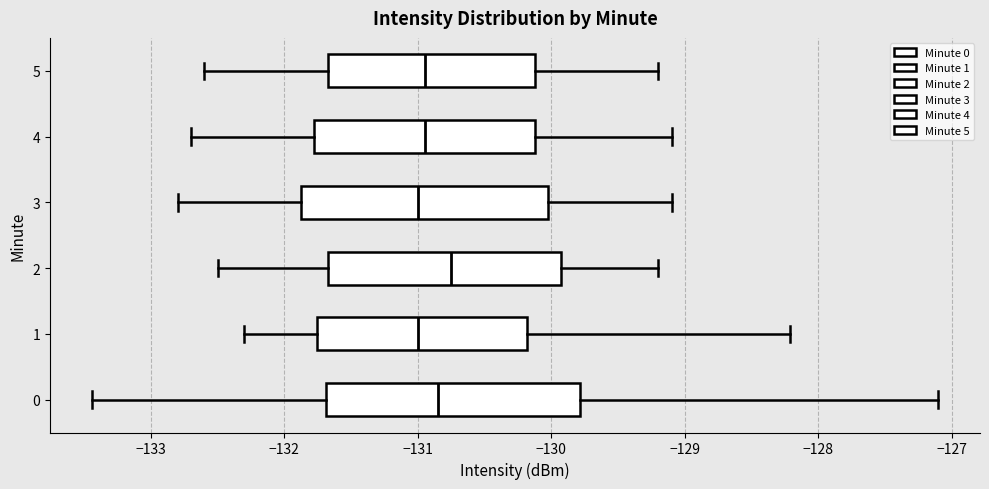

Reading bottom to top, transcribe this box plot: for each box, give where its median line is, the range the box spans, and where its two whiskers end, as read against the x-axis. The values are not printed on the chart, so give them approximately, as read against the axis.

0: median -130.8, box -131.7 to -129.8, whiskers -133.4 to -127.1
1: median -131.0, box -131.8 to -130.2, whiskers -132.3 to -128.2
2: median -130.7, box -131.7 to -129.9, whiskers -132.5 to -129.2
3: median -131.0, box -131.9 to -130.0, whiskers -132.8 to -129.1
4: median -130.9, box -131.8 to -130.1, whiskers -132.7 to -129.1
5: median -130.9, box -131.7 to -130.1, whiskers -132.6 to -129.2